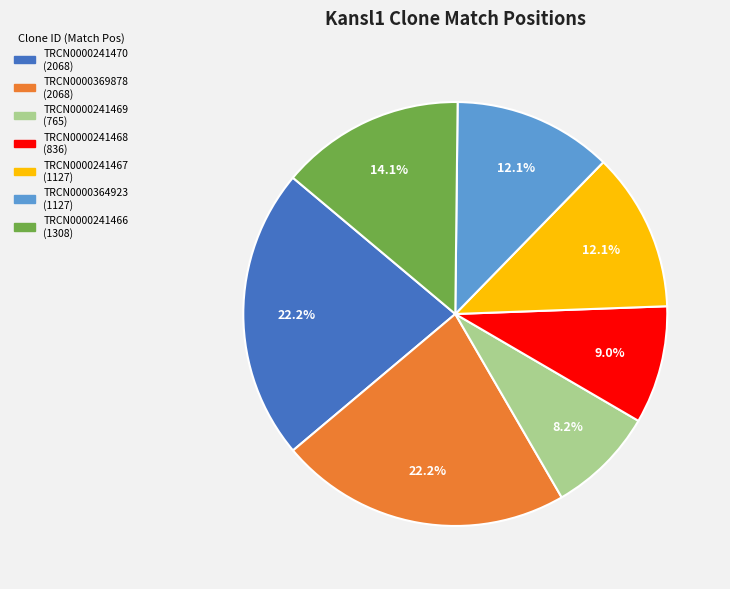

Count the number of slices in the pie.

7